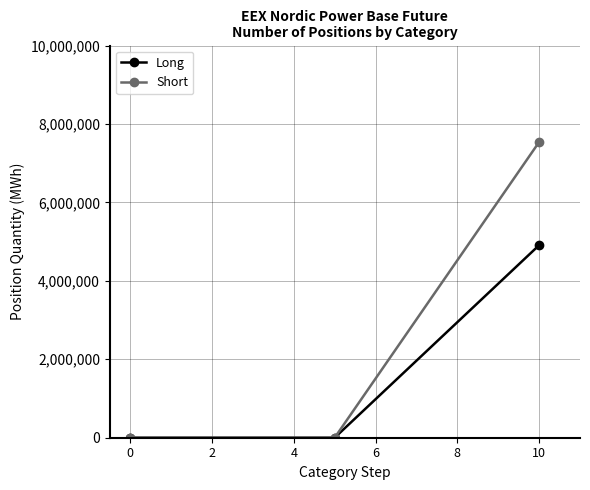

What is the maximum value shown in the chart?

7538750